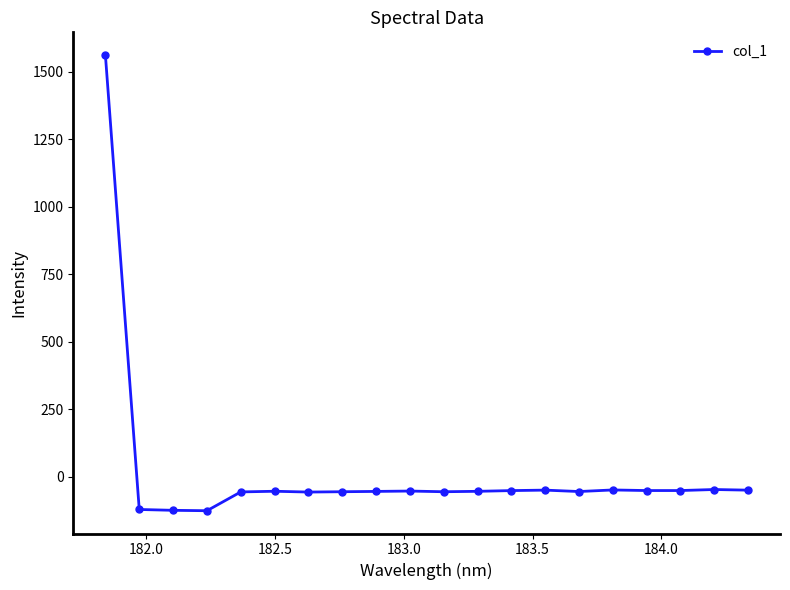

What is the difference between the maximum and minimum values?

1685.8